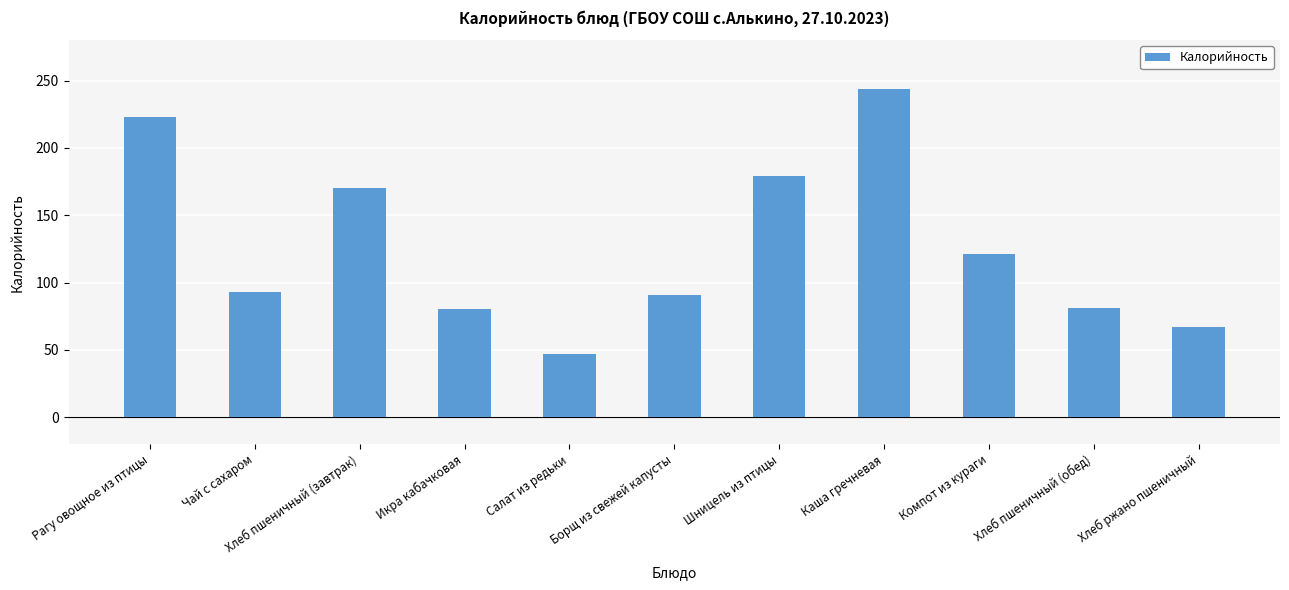

Does the chart contain stacked bars?

No